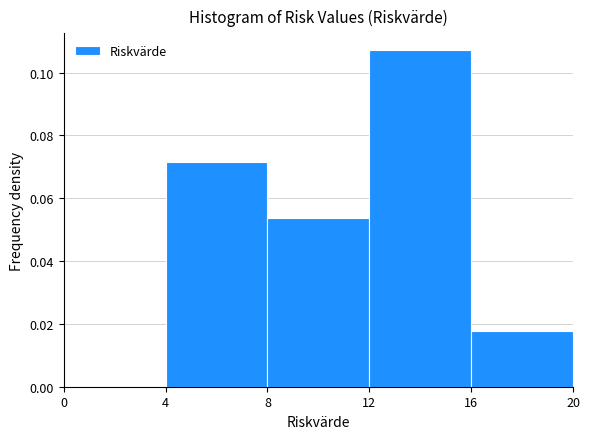

What is the height of the bar covering 12 to 16 on the x-axis? The values are not printed on the chart, so give them approximately, as read against the axis.

0.108